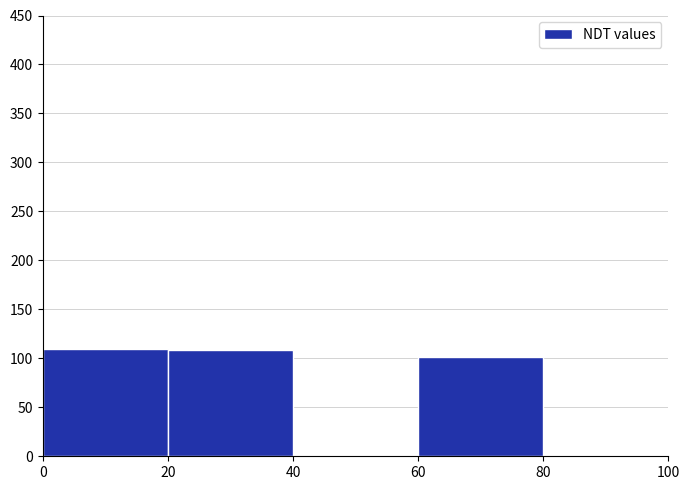

Reading left to right, list every bar in this chart as the range it spans on the x-axis followed by its height. The values are not printed on the chart, so give them approximately, as read against the axis.

0 to 20: 110
20 to 40: 110
40 to 60: 0
60 to 80: 100
80 to 100: 0